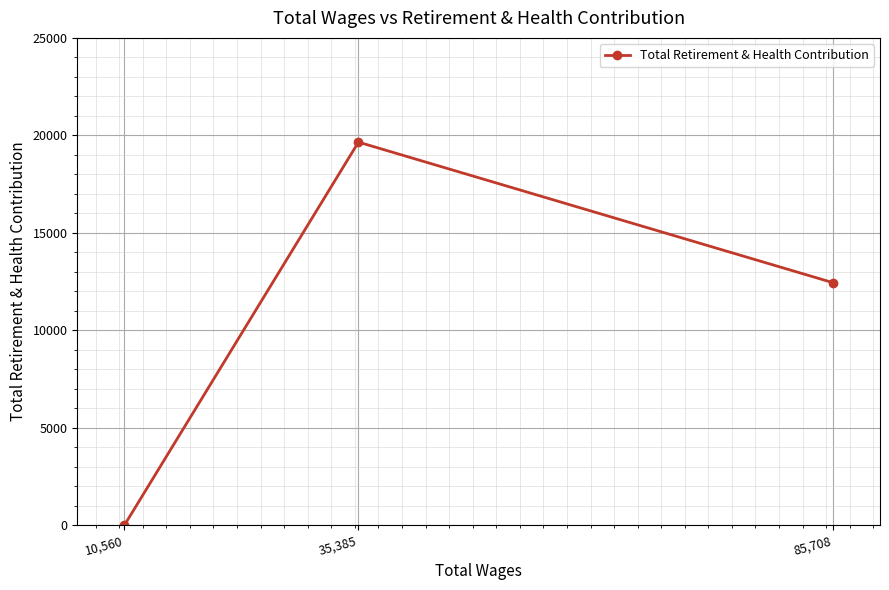

Which has a higher value, 35,385 or 85,708?

35,385